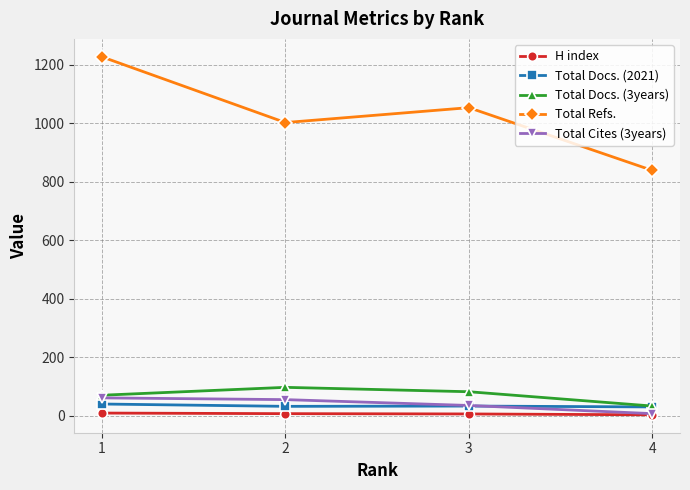

True or false: Total Refs. has more than 1 interior local peaks.

False